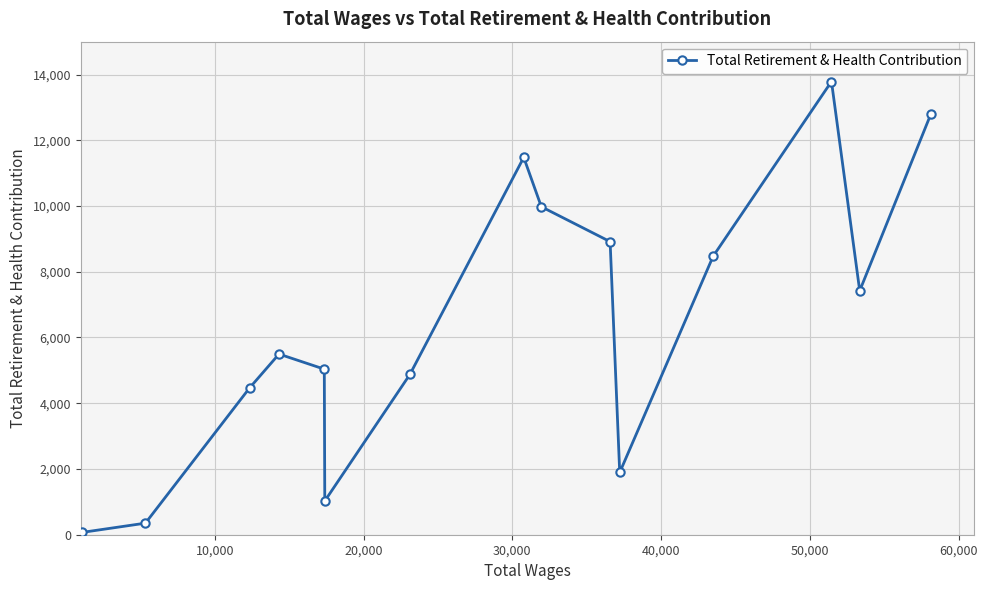

What is the average value?

6405